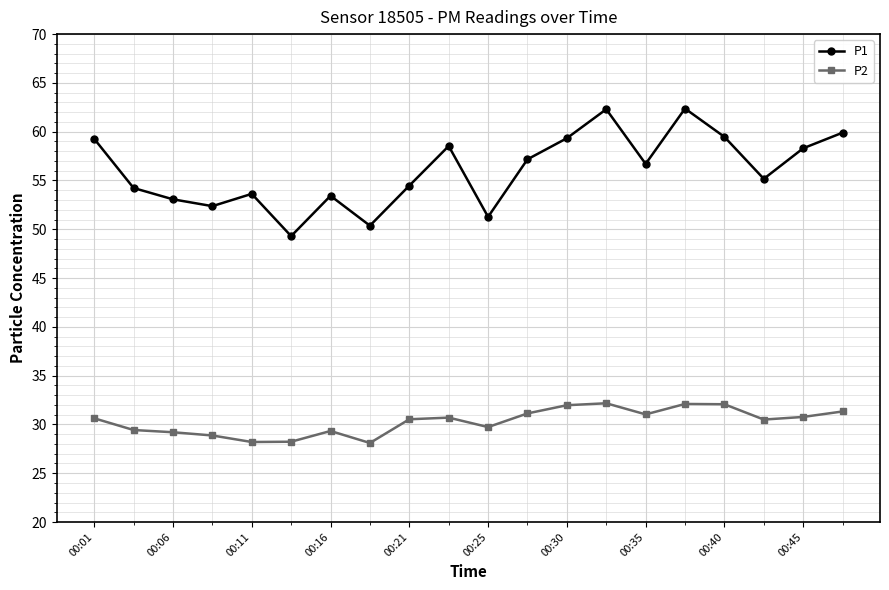

List the series in order of their overall mean, lowest first.

P2, P1